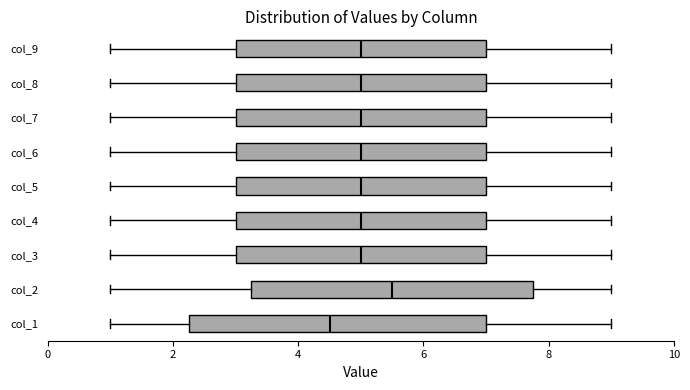

Which box is the widest, from its left edge to its right edge?

col_1